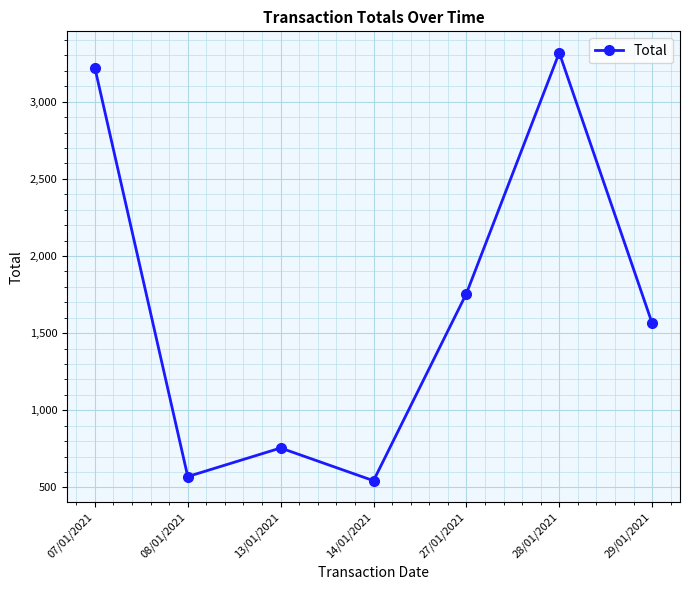

Where is the first local minimum?

08/01/2021